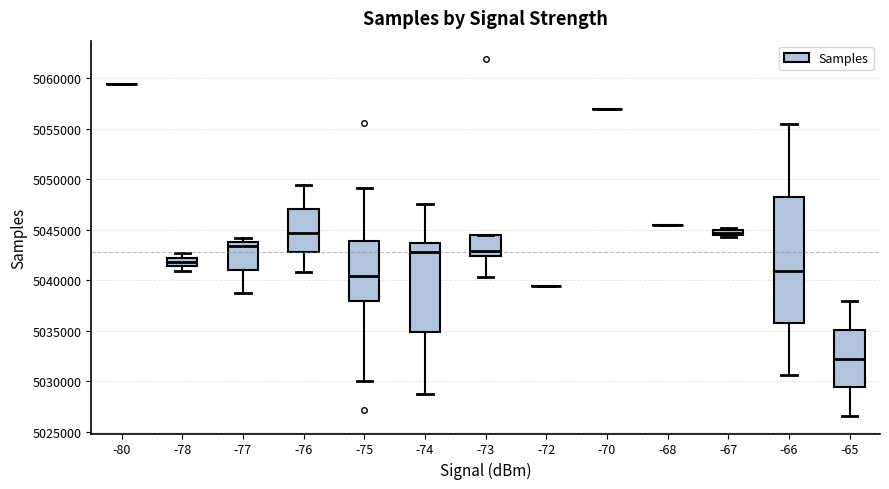

Which box is the tallest, from its lower edge to its upper edge?

-66